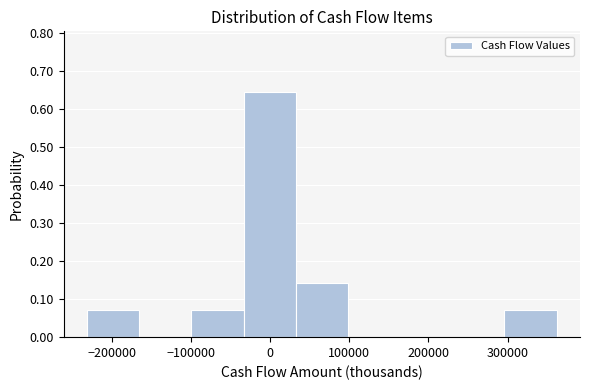

Reading left to right, transcribe this chart: for each bar, give the range it covers on the x-axis and its height. Neither the bar edges nor the heights are printed on the chart, so give them approximately, as read against the axes.

-230000 to -170000: 0.07
-170000 to -100000: 0
-100000 to -30000: 0.07
-30000 to 30000: 0.64
30000 to 100000: 0.14
100000 to 160000: 0
160000 to 230000: 0
230000 to 300000: 0
300000 to 360000: 0.07